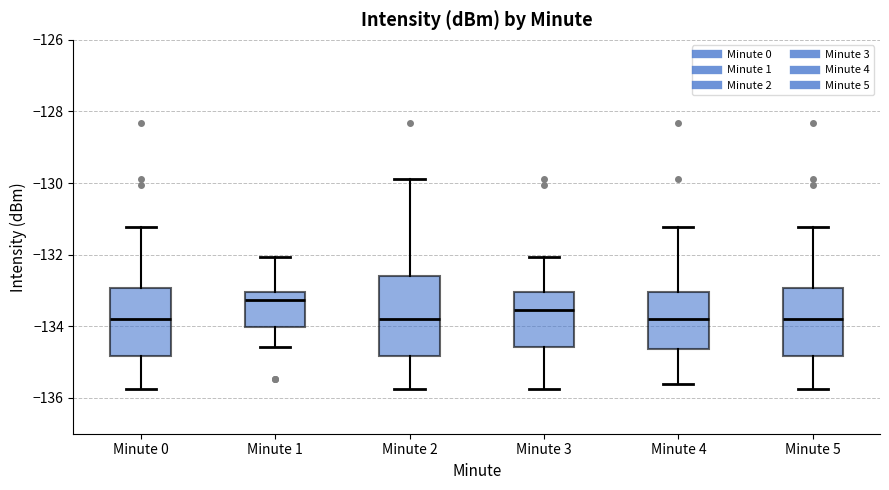

Reading left to right, transcribe this box plot: for each box, give where its median line is, the range the box spans, and where its two whiskers end, as read against the y-axis. The values are not printed on the chart, so give them approximately, as read against the axis.

Minute 0: median -133.8, box -134.8 to -133.0, whiskers -135.8 to -131.2
Minute 1: median -133.2, box -134.0 to -133.0, whiskers -134.6 to -132.0
Minute 2: median -133.8, box -134.8 to -132.6, whiskers -135.8 to -129.8
Minute 3: median -133.6, box -134.6 to -133.0, whiskers -135.8 to -132.0
Minute 4: median -133.8, box -134.6 to -133.0, whiskers -135.6 to -131.2
Minute 5: median -133.8, box -134.8 to -133.0, whiskers -135.8 to -131.2